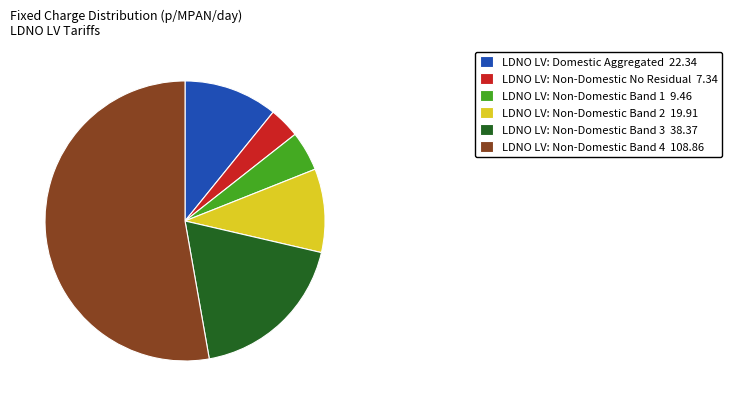

Do LDNO LV: Non-Domestic Band 4 108.86 and LDNO LV: Non-Domestic Band 3 38.37 together represent more than half of the pie?

Yes